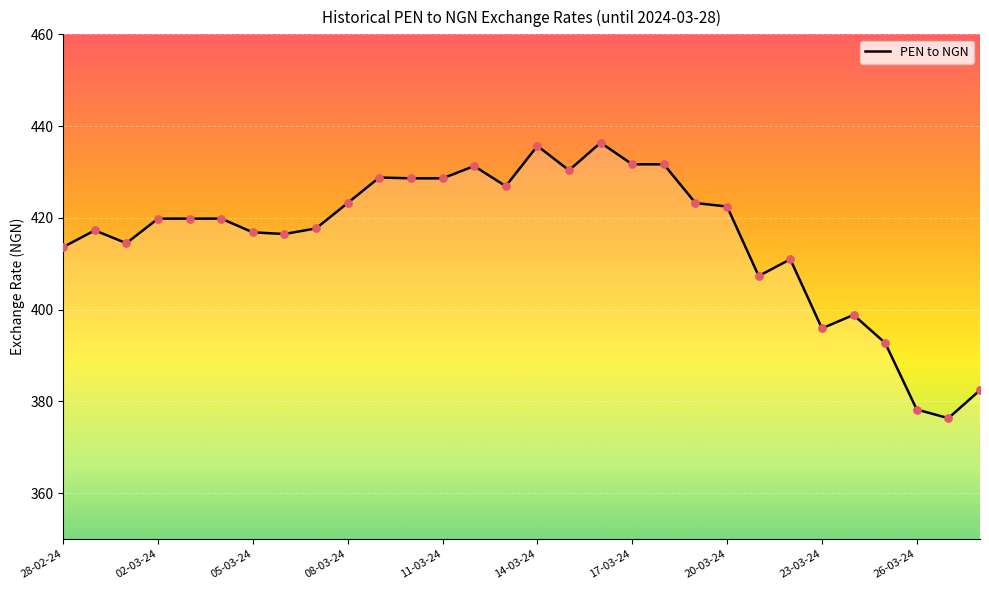

What is the smallest value displayed?

376.4